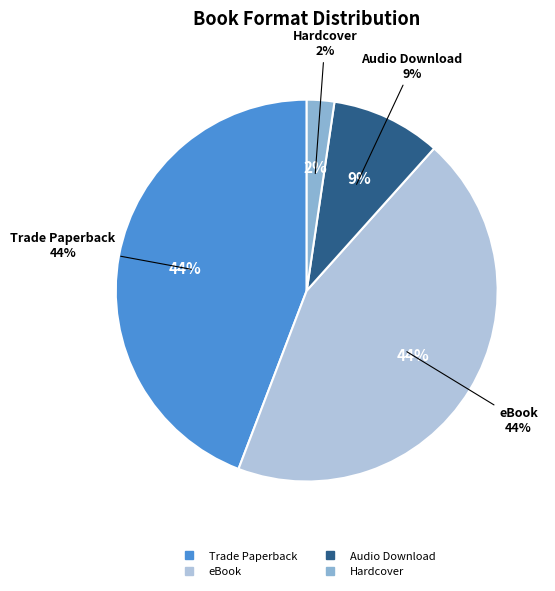

What percentage is NOT represented by Hardcover?

97.7%